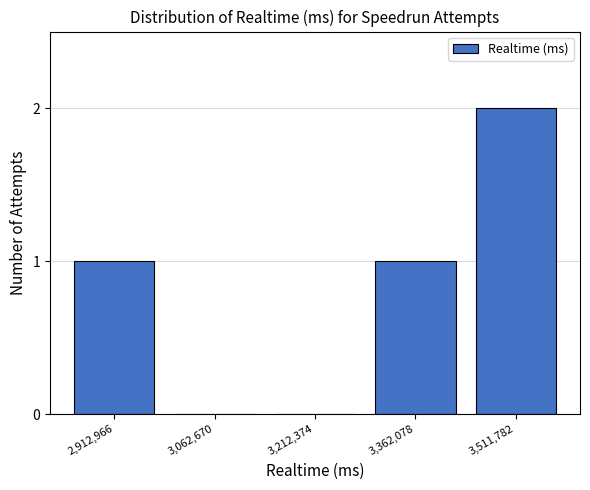

Reading right to left, transcribe all the data shown in this chart.

3,511,782=2	3,362,078=1	3,212,374=0	3,062,670=0	2,912,966=1